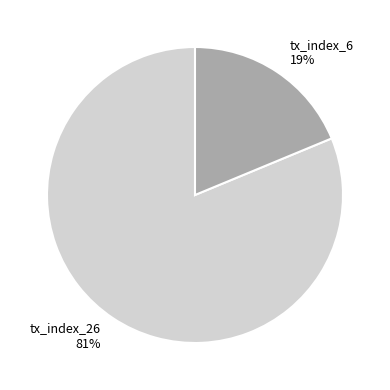

True or false: tx_index_6 accounts for 26% of the total.

False